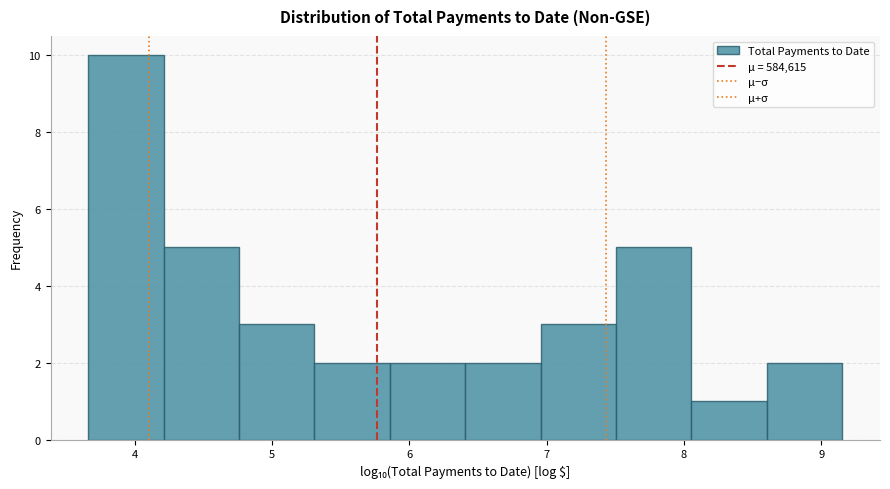

Reading left to right, transcribe this chart: for each bar, give the range it covers on the x-axis and its height. Neither the bar edges nor the heights are printed on the chart, so give them approximately, as read against the axes.

3.7 to 4.2: 10
4.2 to 4.8: 5
4.8 to 5.3: 3
5.3 to 5.9: 2
5.9 to 6.4: 2
6.4 to 7.0: 2
7.0 to 7.5: 3
7.5 to 8.1: 5
8.1 to 8.6: 1
8.6 to 9.2: 2